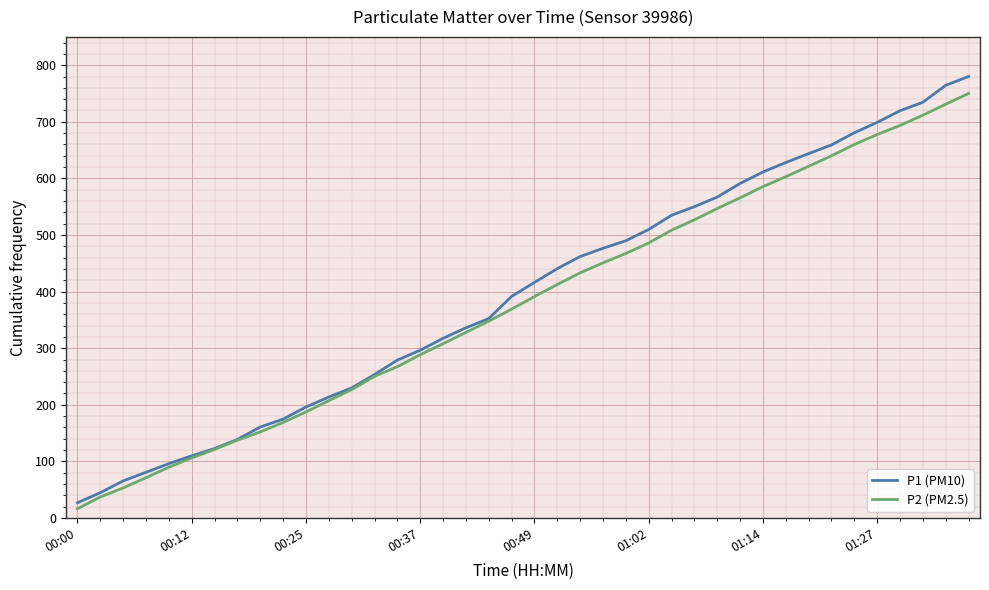

Which series has the largest range (max minus min)?

P1 (PM10)